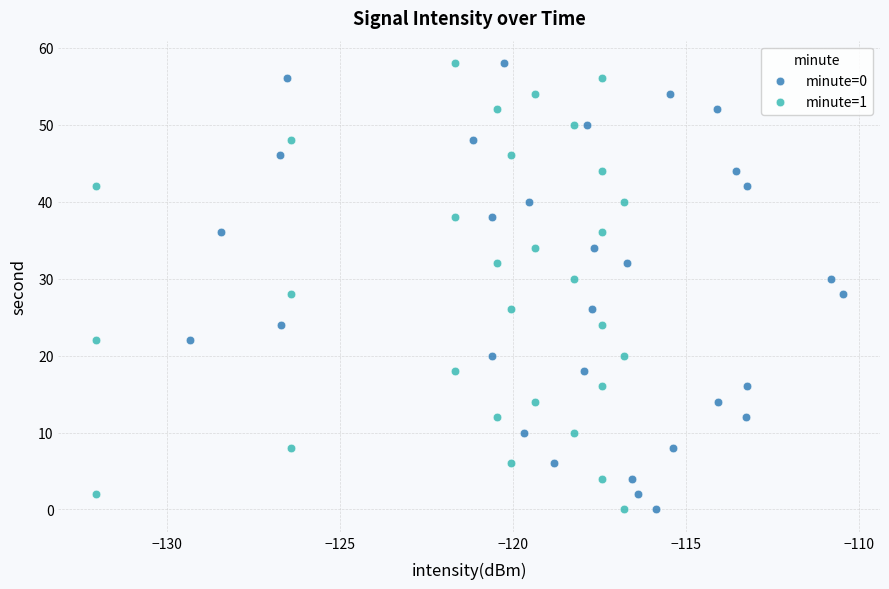

What are all the series names shown in the legend?

minute=0, minute=1